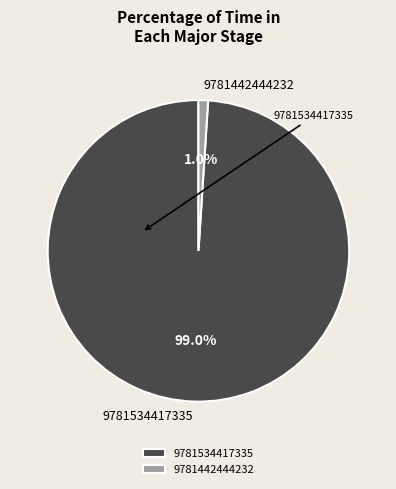

How many segments does this pie chart have?

2